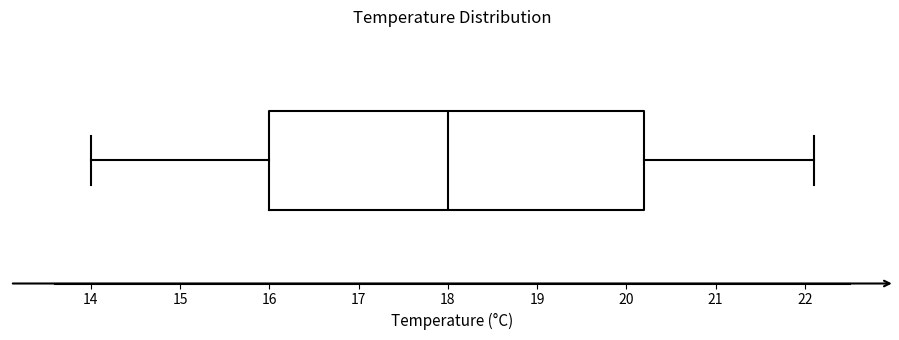

Read this box plot against the x-axis: the position of the median line, the range covered by the box, and the ends of both whiskers. The values are not printed on the chart, so give them approximately, as read against the axis.

median 18.0, box 16.0 to 20.2, whiskers 14.0 to 22.1